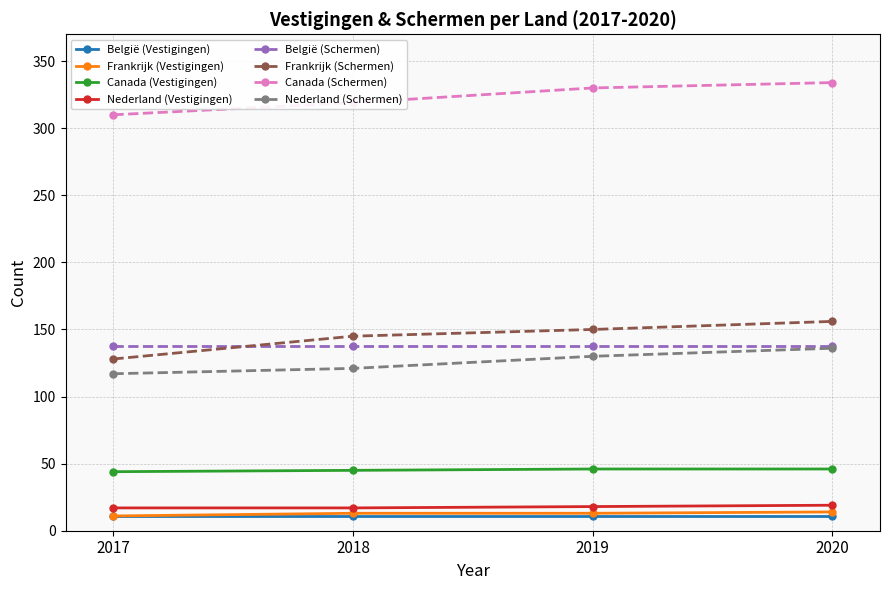

At how many categories does at least one series exceed 90?

4